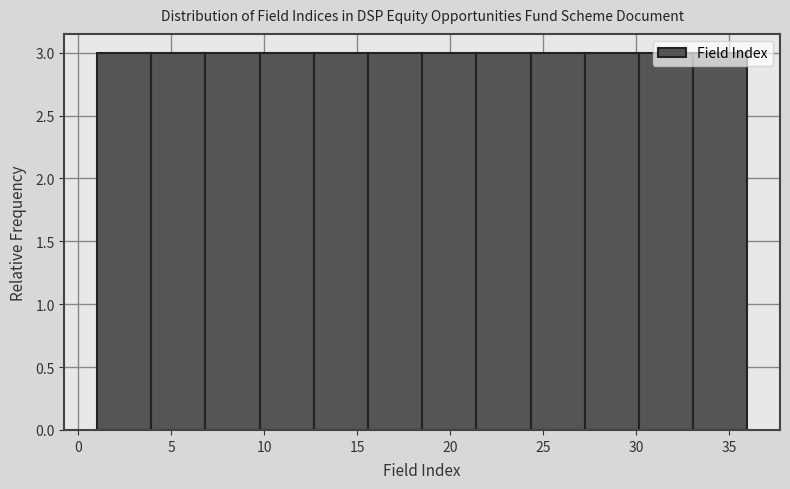

Reading left to right, list every bar in this chart as the range it spans on the x-axis followed by its height. Neither the bar edges nor the heights are printed on the chart, so give them approximately, as read against the axes.

1.0 to 4.0: 3
4.0 to 7.0: 3
7.0 to 10.0: 3
10.0 to 12.5: 3
12.5 to 15.5: 3
15.5 to 18.5: 3
18.5 to 21.5: 3
21.5 to 24.5: 3
24.5 to 27.5: 3
27.5 to 30.0: 3
30.0 to 33.0: 3
33.0 to 36.0: 3